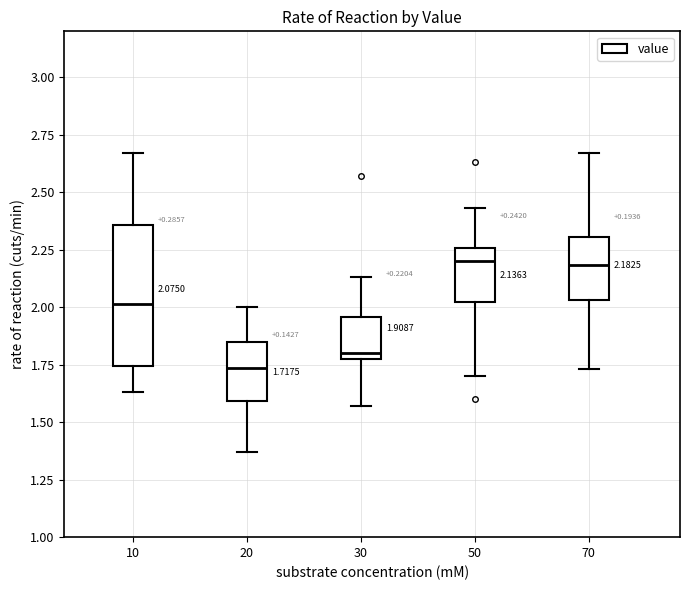

Comparing the boxes themselves (not the whiskers), which one is the tallest?

10